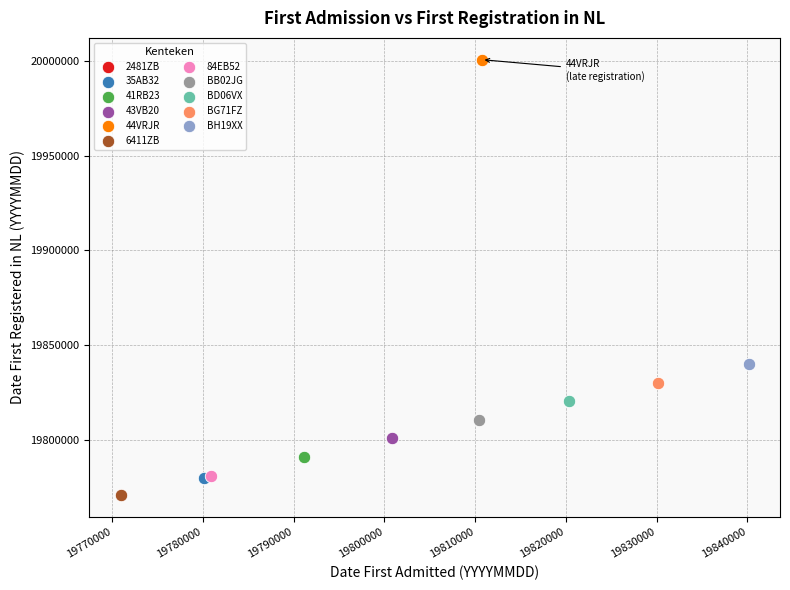

Which series contains the highest Y value?

44VRJR